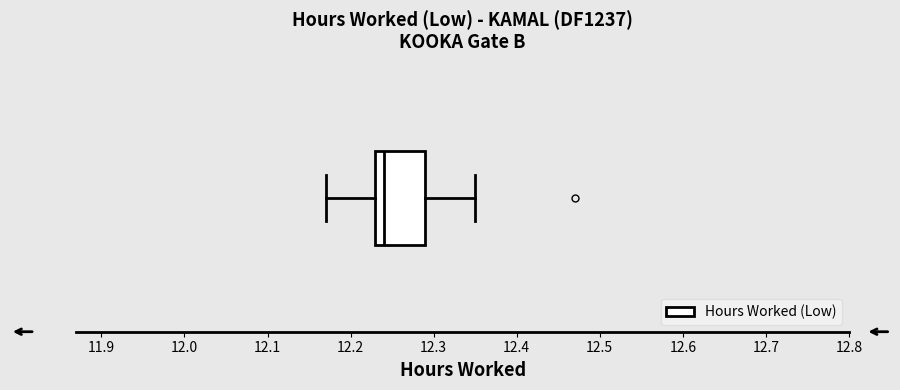

Transcribe this box plot: give where the median line is, the range the box spans, and where the two whiskers end, as read against the x-axis. The values are not printed on the chart, so give them approximately, as read against the axis.

median 12.24, box 12.23 to 12.29, whiskers 12.17 to 12.35